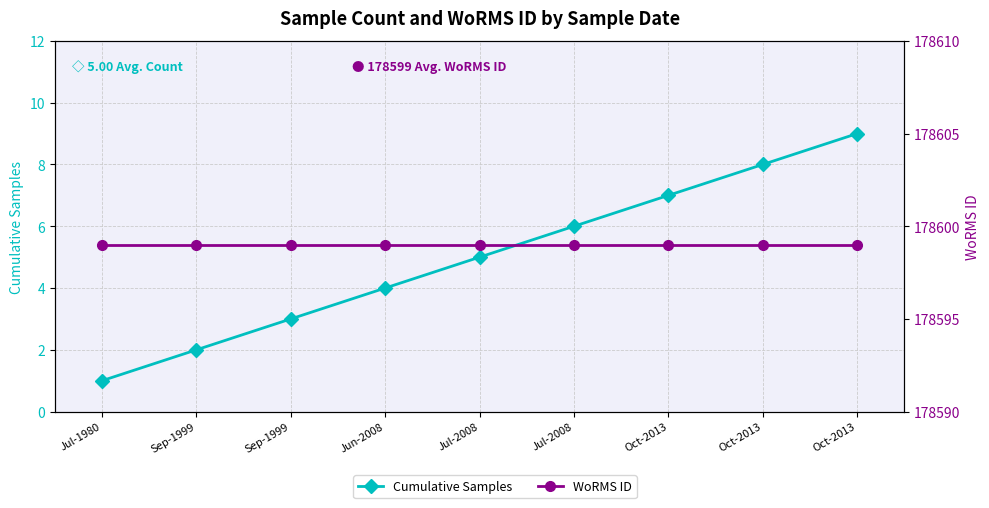

Reading right to left, extract all data points from this chart.

Cumulative Samples: 9	8	7	6	5	4	3	2	1
WoRMS ID: 178599	178599	178599	178599	178599	178599	178599	178599	178599